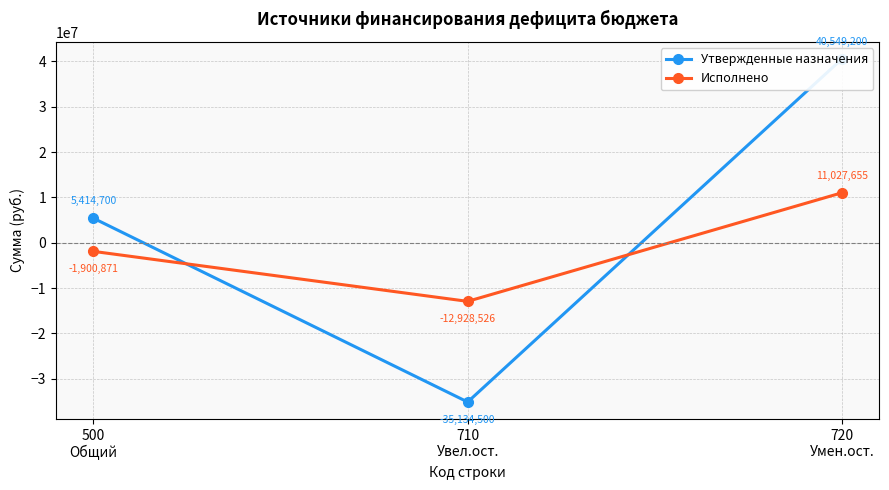

Reading left to right, list all the values displayed in this chart.

Утвержденные назначения: 5414700.0	-35134500.0	40549200.0
Исполнено: -1900870.7	-12928525.8	11027655.1